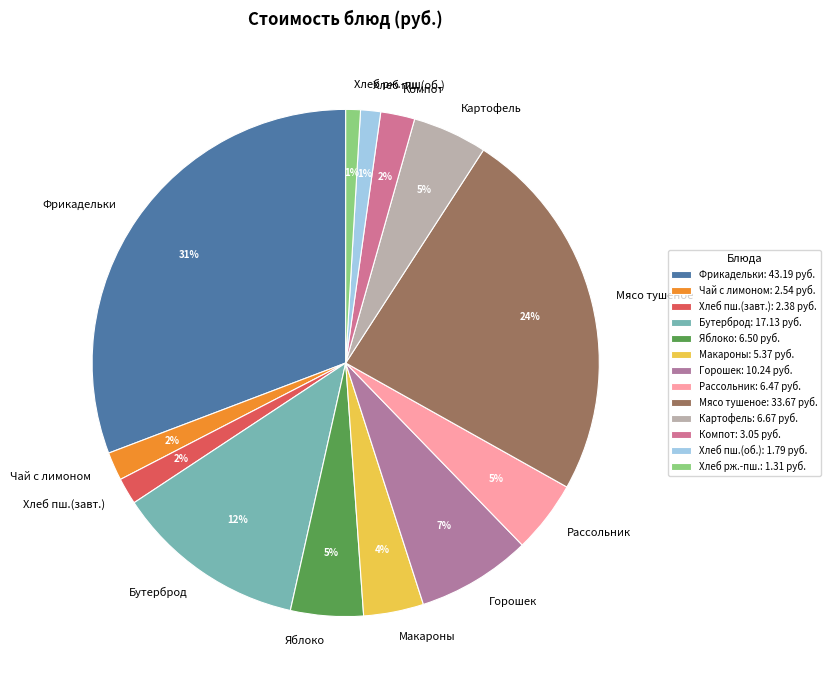

The Хлеб рж.-пш. slice represents 11% of the pie. True or false?

False